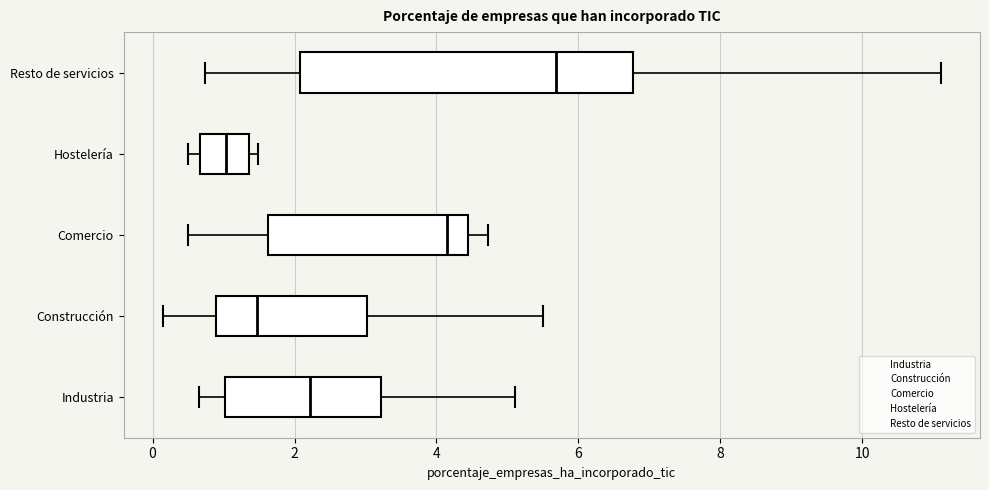

Reading bottom to top, read every box against the x-axis: the position of its median line, the range the box covers, and the ends of its whiskers. The values are not printed on the chart, so give them approximately, as read against the axis.

Industria: median 2.2, box 1.0 to 3.2, whiskers 0.6 to 5.2
Construcción: median 1.4, box 0.8 to 3.0, whiskers 0.2 to 5.6
Comercio: median 4.2, box 1.6 to 4.4, whiskers 0.6 to 4.8
Hostelería: median 1.0, box 0.6 to 1.4, whiskers 0.6 (just left of the box's left edge) to 1.4 (just right of the box's right edge)
Resto de servicios: median 5.6, box 2.0 to 6.8, whiskers 0.8 to 11.2